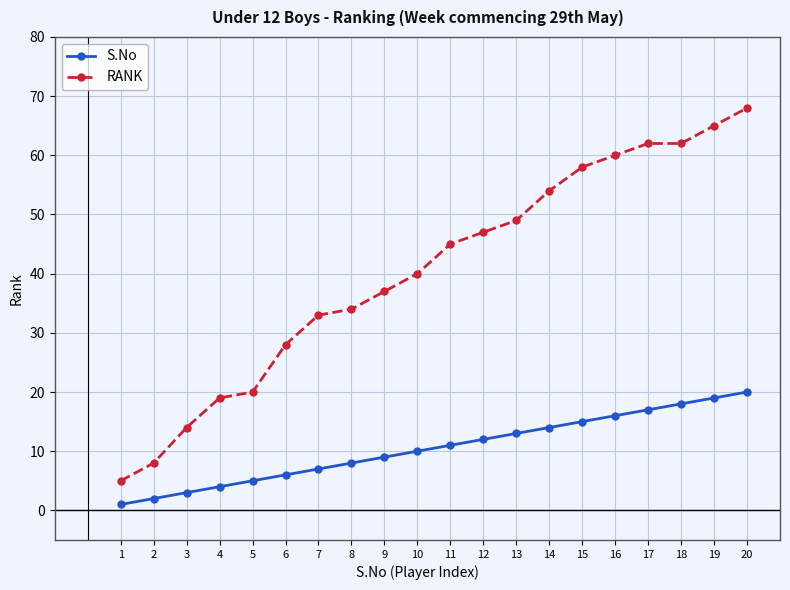

What is the value of the RANK point at the 15th from the left?

58